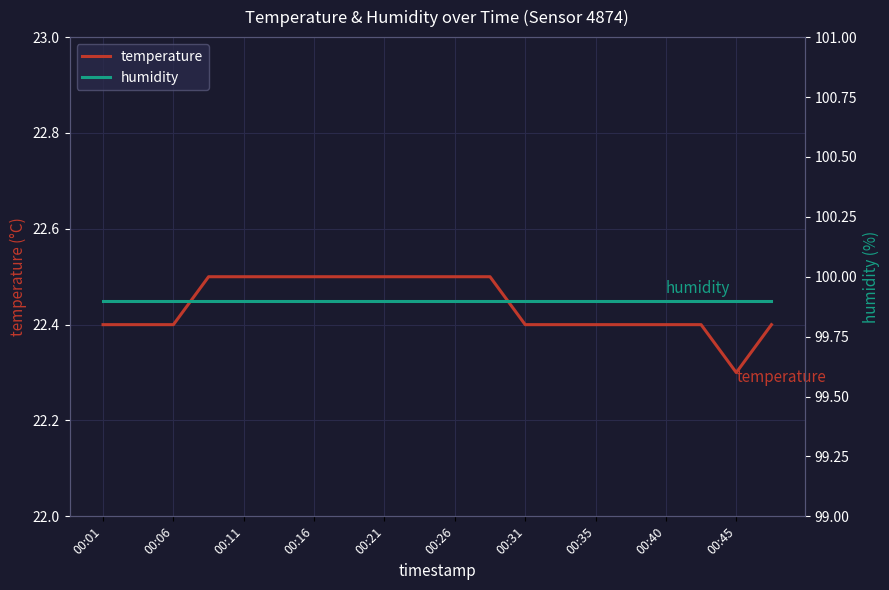

At how many categories does at least one series exceed 93?

20